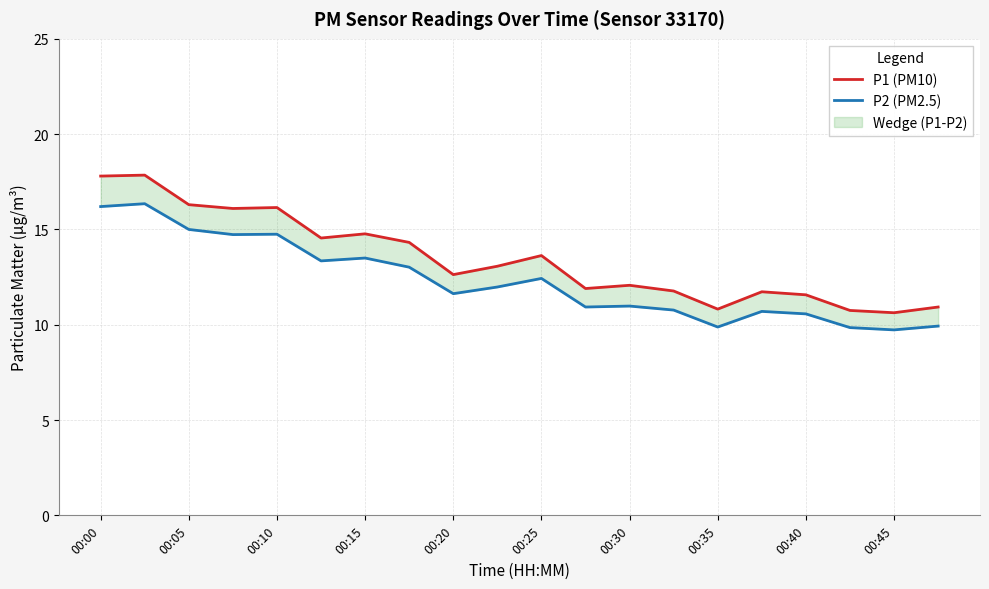

List the series in order of their overall mean, lowest first.

P2 (PM2.5), P1 (PM10)